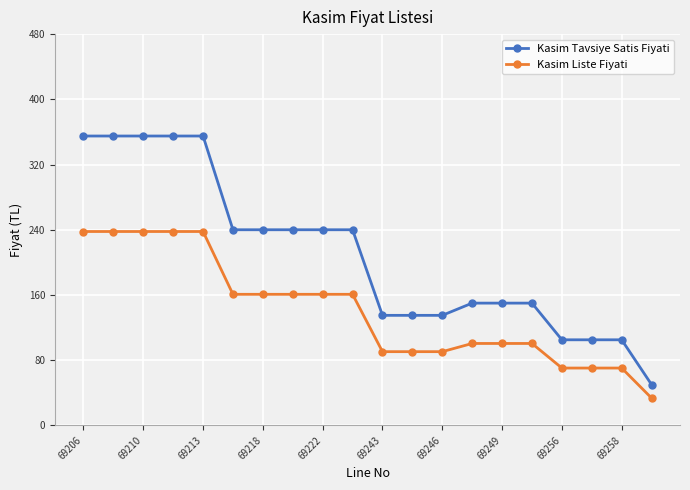

How many categories are shown in the chart?

20